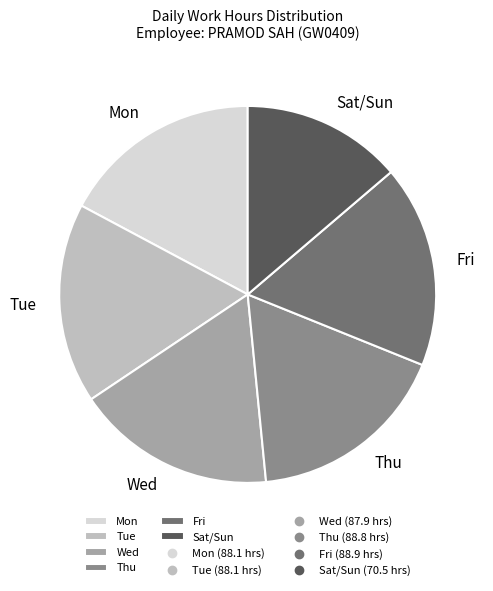

How many segments does this pie chart have?

6